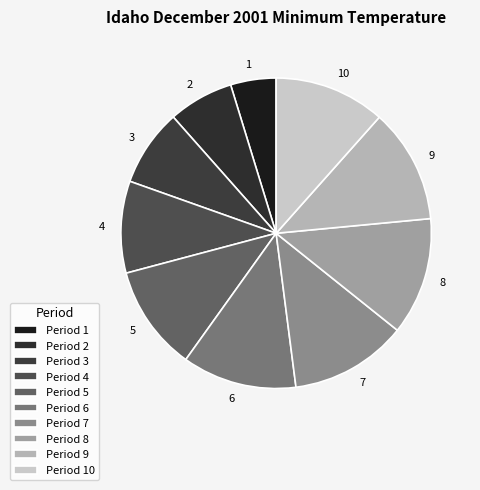

The 3 slice represents 8% of the pie. True or false?

True